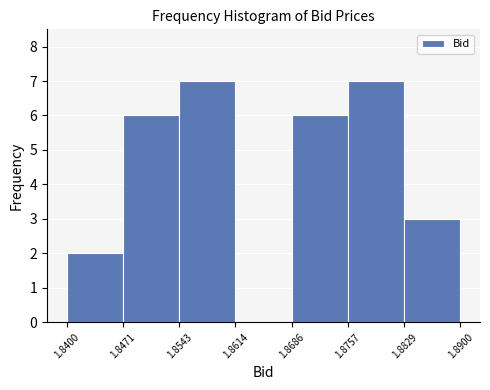

Reading left to right, transcribe this chart: for each bar, give the range it covers on the x-axis and its height. The values are not printed on the chart, so give them approximately, as read against the axis.

1.8400 to 1.8471: 2
1.8471 to 1.8543: 6
1.8543 to 1.8614: 7
1.8614 to 1.8686: 0
1.8686 to 1.8757: 6
1.8757 to 1.8829: 7
1.8829 to 1.8900: 3